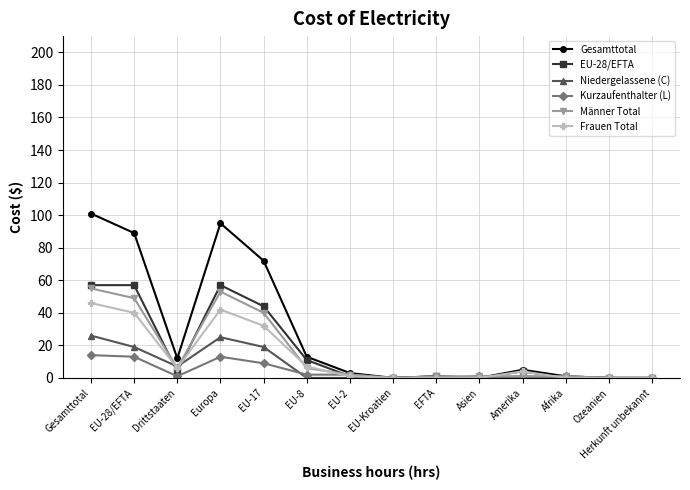

Where is the first local minimum for Gesamttotal?

Drittstaaten